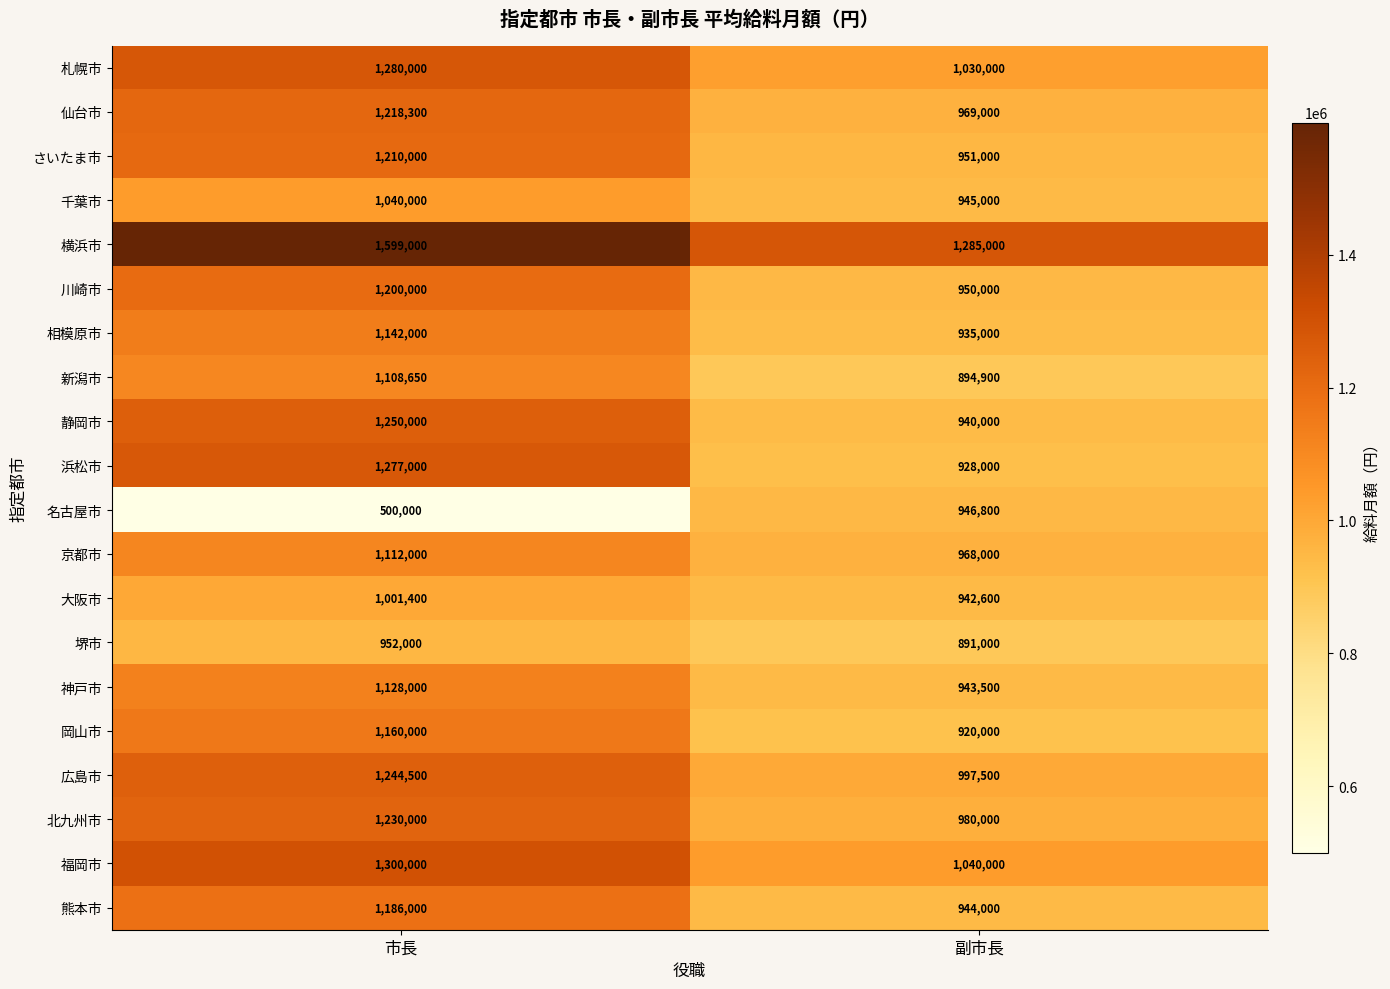

Which series changed the most between 市長 and 副市長?

名古屋市